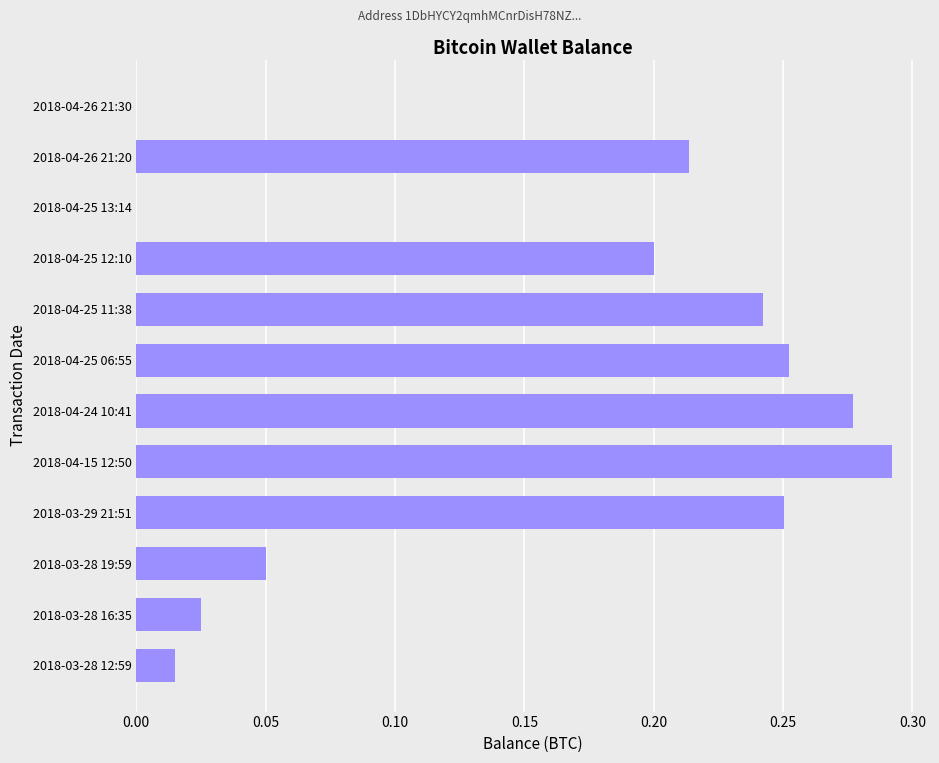

The value at 2018-04-26 21:20 is 0.1. True or false?

False